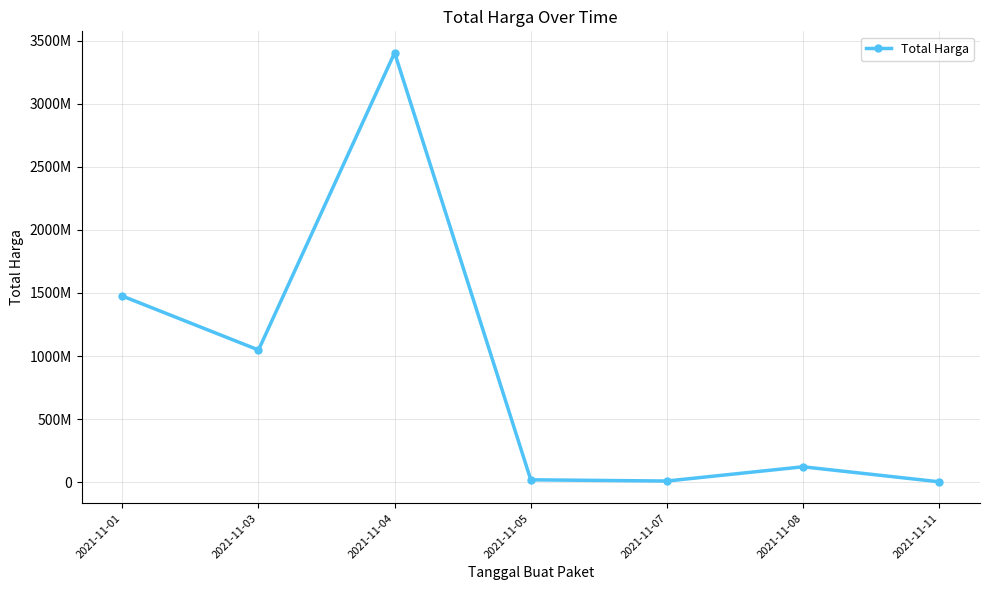

What is the maximum value shown in the chart?

3404297000